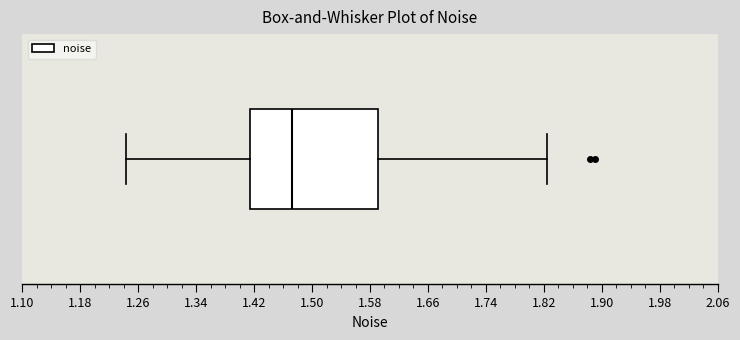

Where does the left whisker of the box end on the x-axis? The values are not printed on the chart, so give them approximately, as read against the axis.

1.24